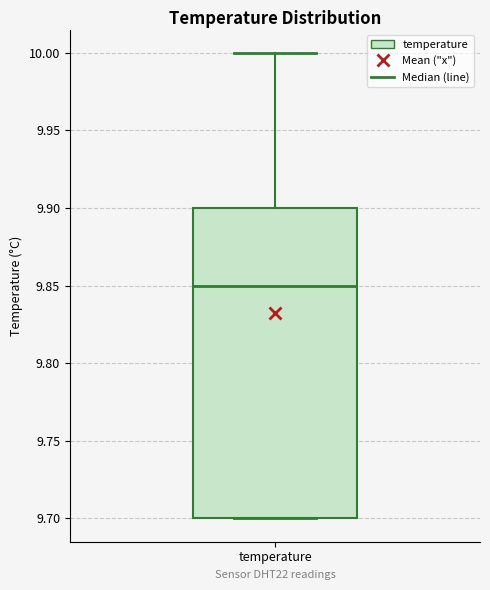

Read this box plot against the y-axis: the position of the median line, the range covered by the box, and the ends of both whiskers. The values are not printed on the chart, so give them approximately, as read against the axis.

median 9.85, box 9.70 to 9.90, whiskers 9.70 to 10.00